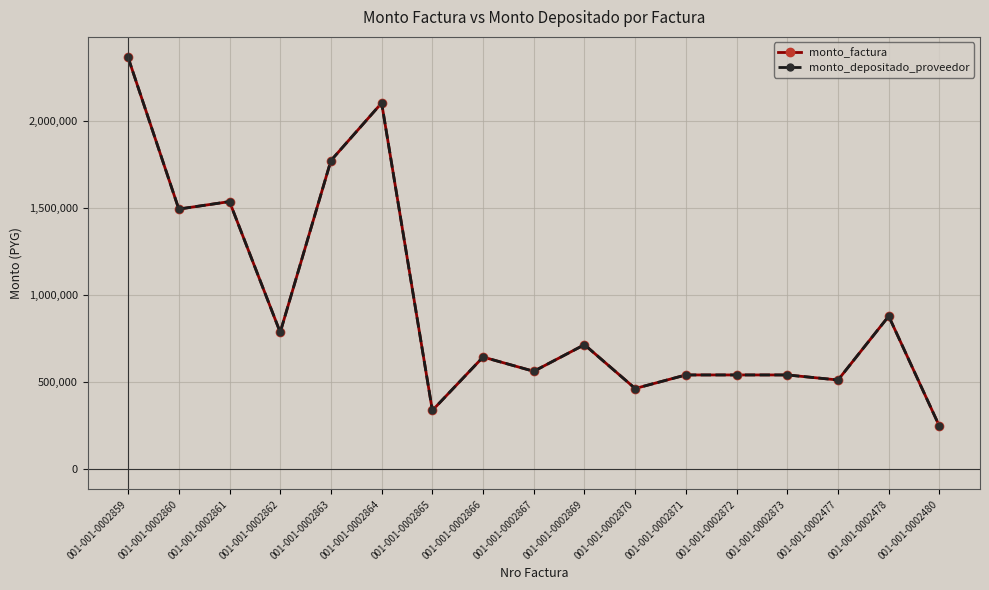

True or false: monto_depositado_proveedor and monto_factura intersect in this chart.

False